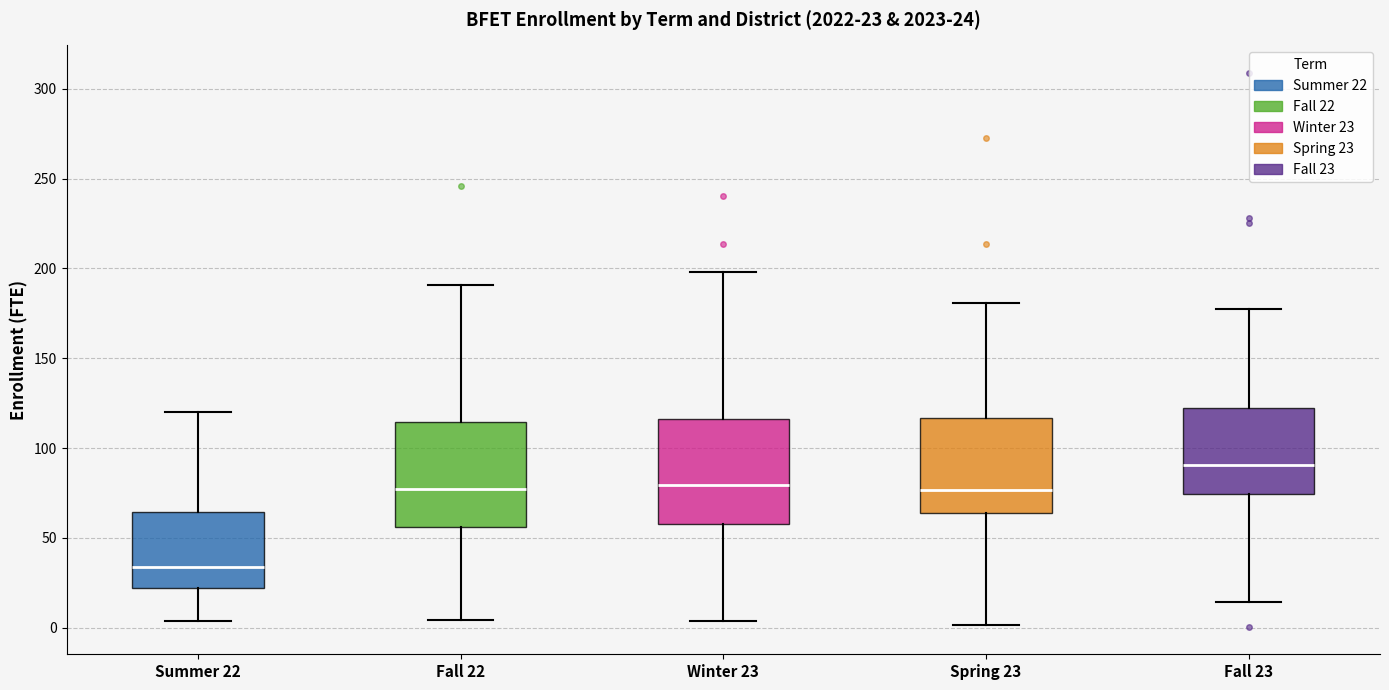

Which box's median line is the highest?

Fall 23